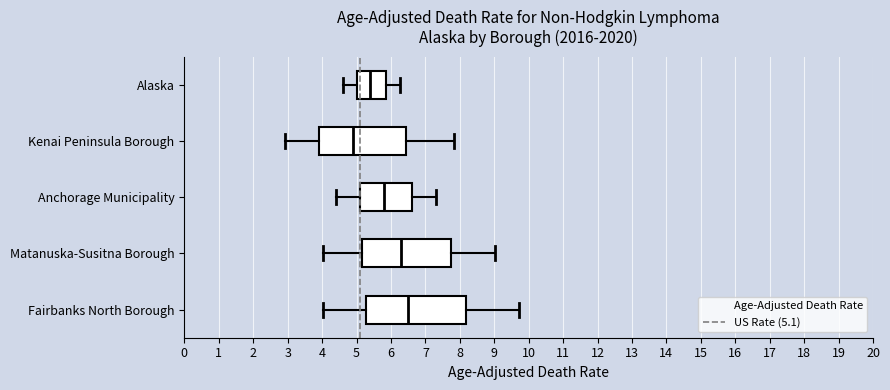

Which box is the widest, from its left edge to its right edge?

Fairbanks North Borough